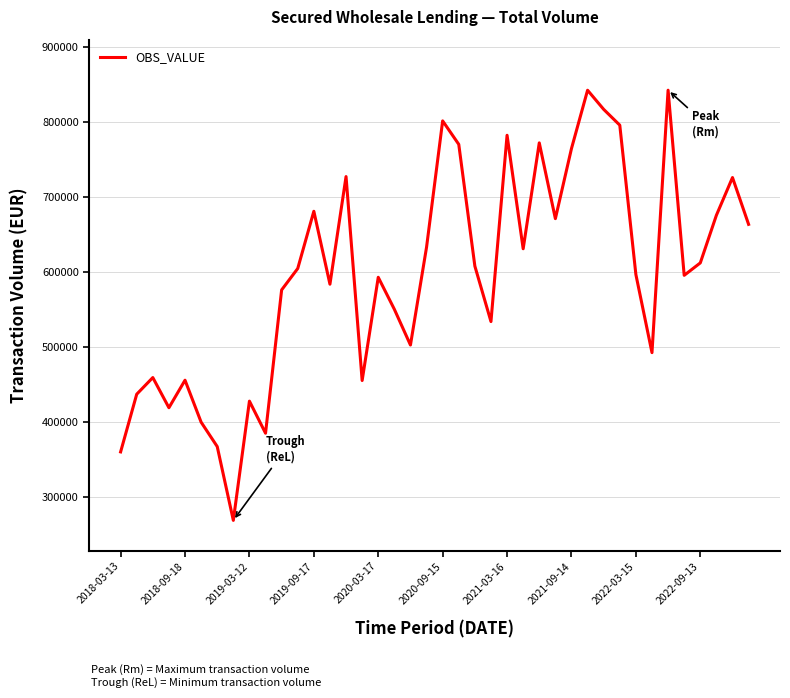

What is the greatest value displayed?

841838.2